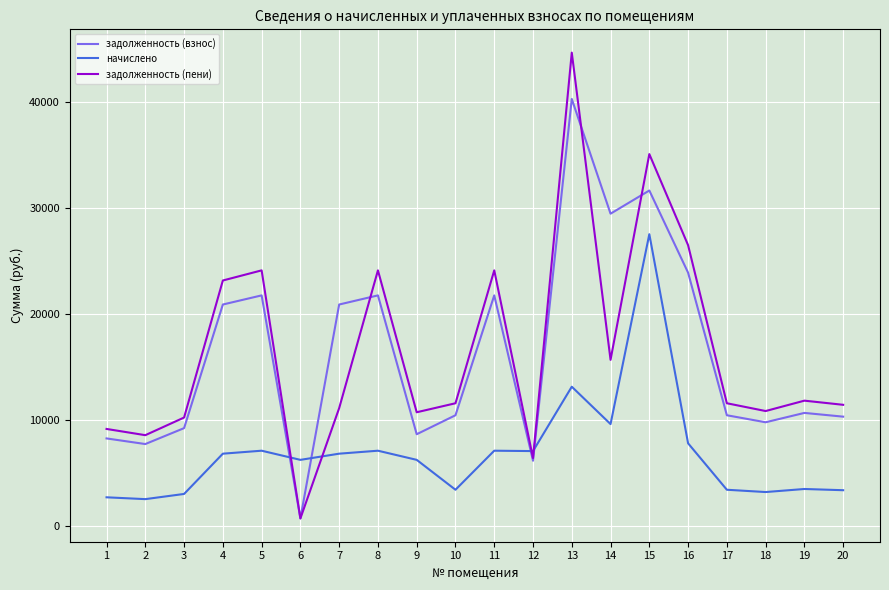

What is the total value across all series at 4?

50842.9